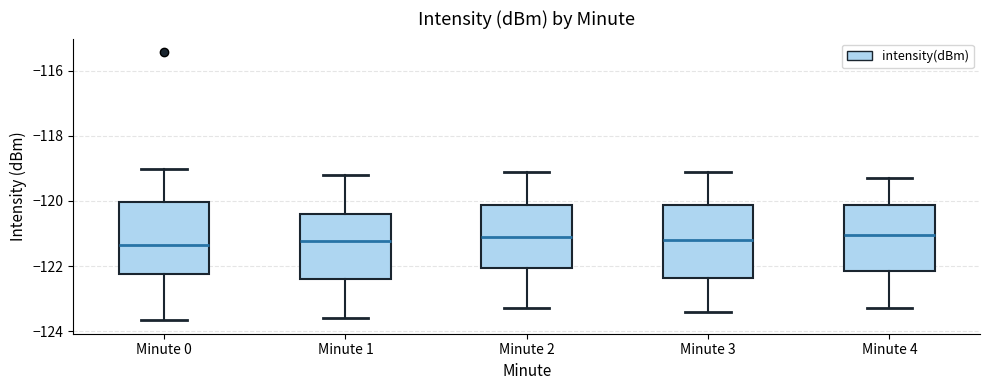

Reading left to right, transcribe this box plot: for each box, give where its median line is, the range the box spans, and where its two whiskers end, as read against the y-axis. The values are not printed on the chart, so give them approximately, as read against the axis.

Minute 0: median -121.4, box -122.2 to -120.0, whiskers -123.6 to -119.0
Minute 1: median -121.2, box -122.4 to -120.4, whiskers -123.6 to -119.2
Minute 2: median -121.0, box -122.0 to -120.2, whiskers -123.2 to -119.0
Minute 3: median -121.2, box -122.4 to -120.2, whiskers -123.4 to -119.0
Minute 4: median -121.0, box -122.2 to -120.2, whiskers -123.2 to -119.2